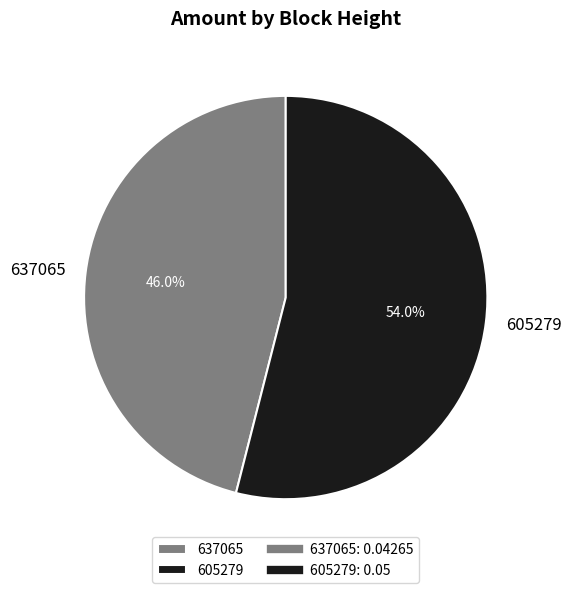

How many slices are in this pie chart?

2